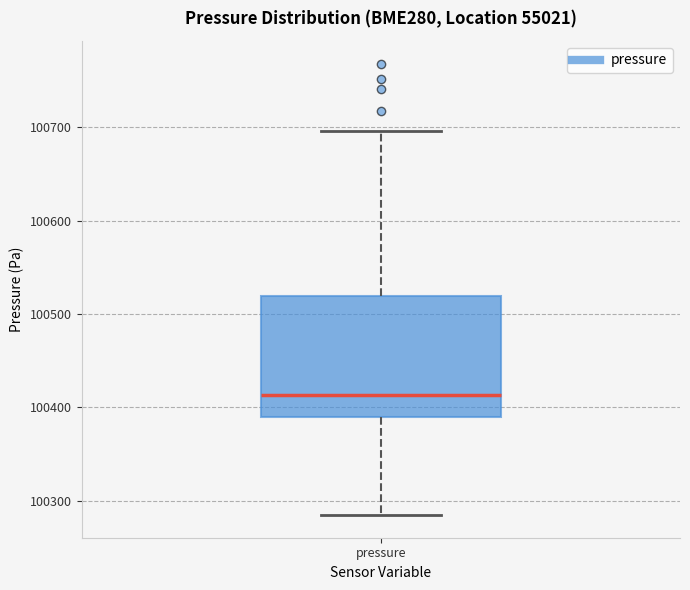

Read this box plot against the y-axis: the position of the median line, the range covered by the box, and the ends of both whiskers. The values are not printed on the chart, so give them approximately, as read against the axis.

median 100410, box 100390 to 100520, whiskers 100280 to 100700